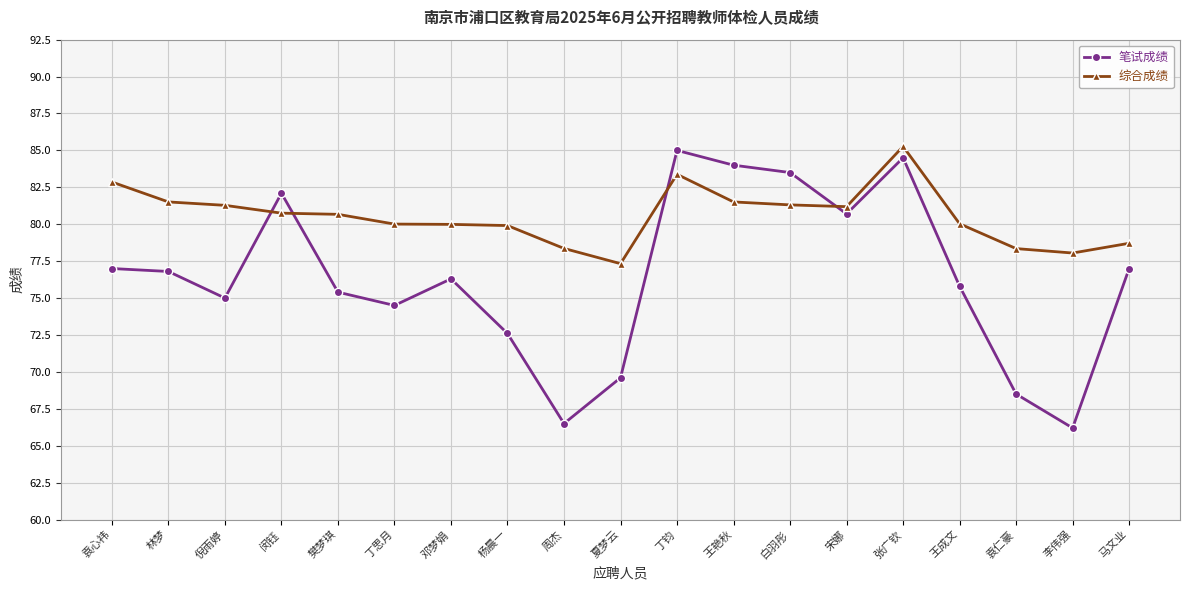

What is the label of the 2nd point from the right?

李伟强